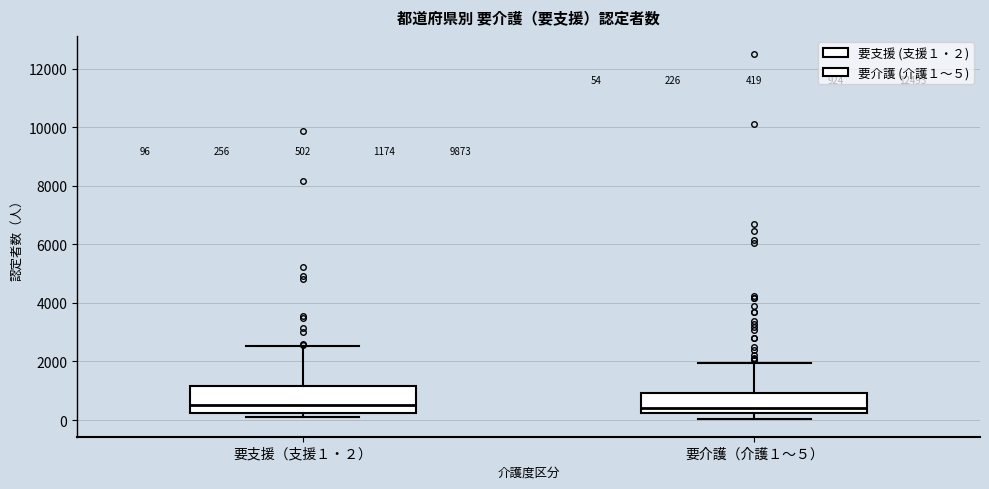

Which box is the tallest, from its lower edge to its upper edge?

要支援（支援１・２）